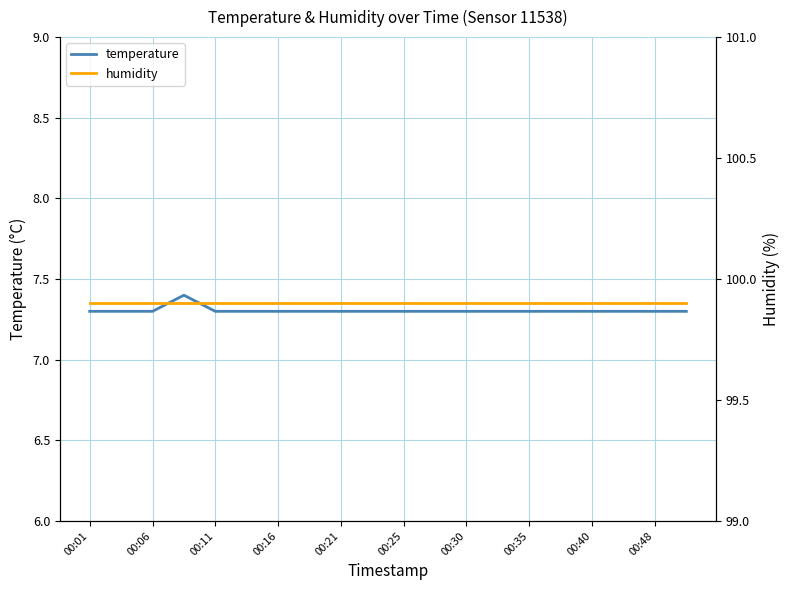

Which series has the largest range (max minus min)?

temperature